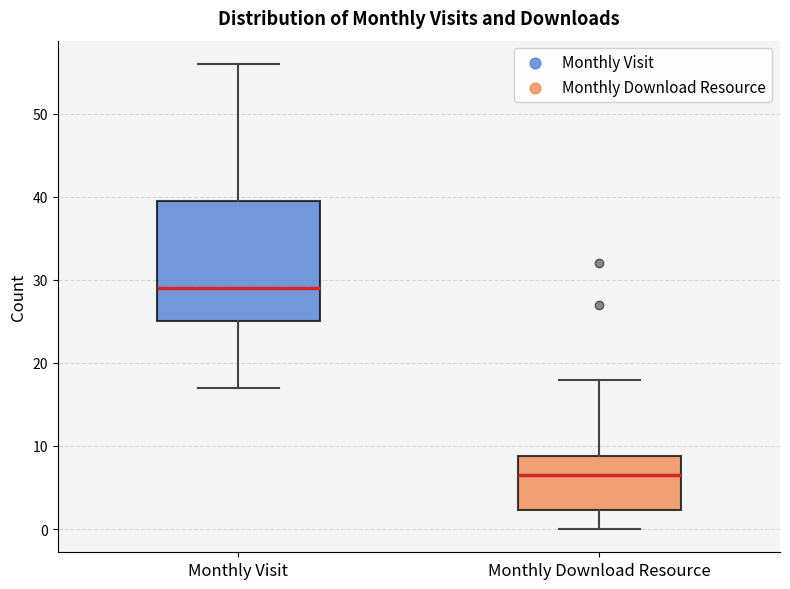

Reading left to right, read every box against the y-axis: the position of its median line, the range the box covers, and the ends of its whiskers. The values are not printed on the chart, so give them approximately, as read against the axis.

Monthly Visit: median 29, box 25 to 40, whiskers 17 to 56
Monthly Download Resource: median 7, box 2 to 9, whiskers 0 to 18